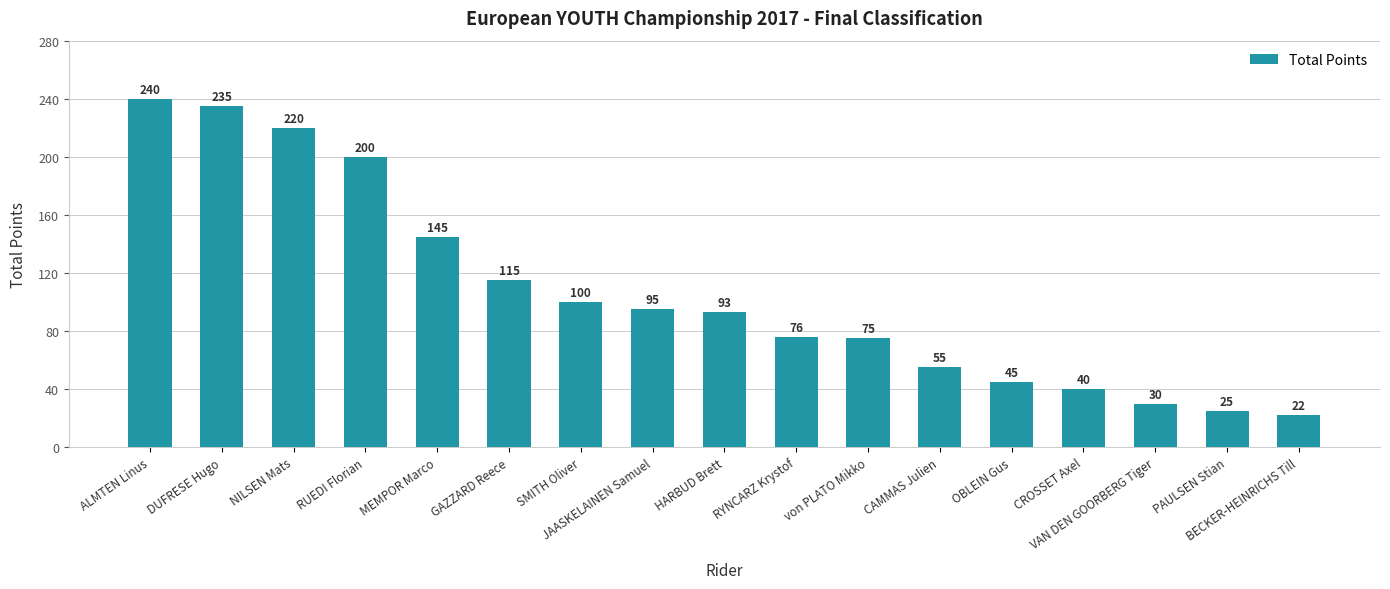

At which label does the data first exceed 93?

ALMTEN Linus